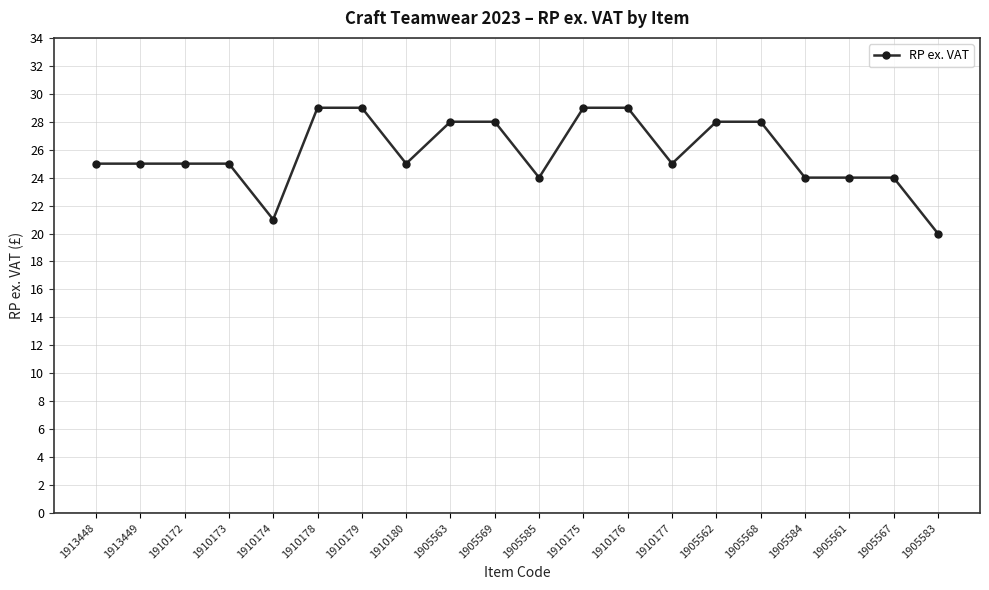

How many lines are shown in the chart?

1